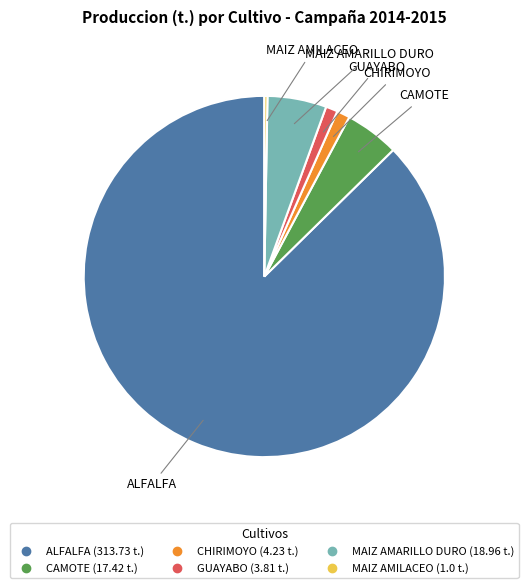

The CHIRIMOYO slice represents 11% of the pie. True or false?

False